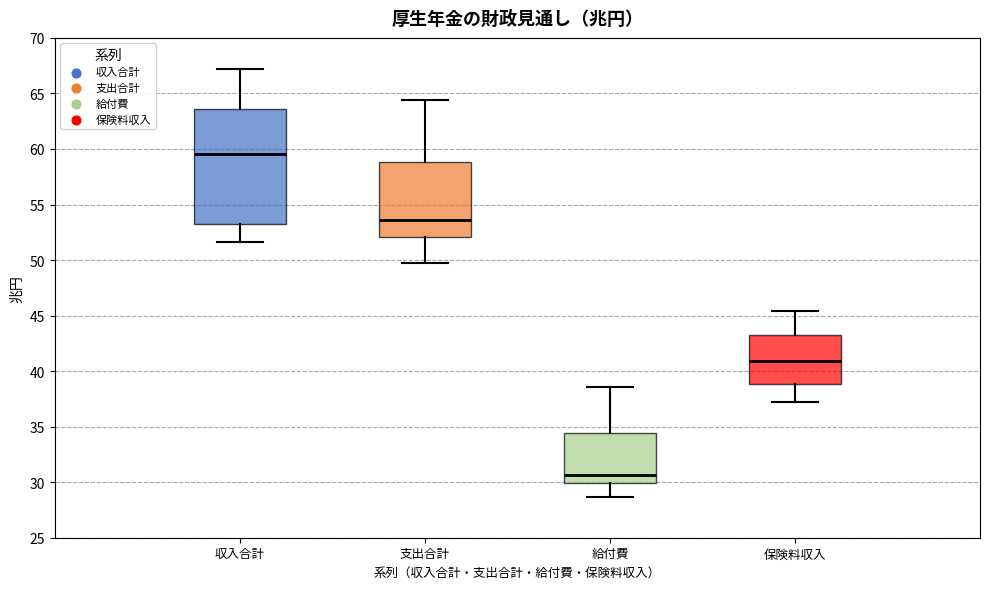

Which box has the lowest median line?

給付費